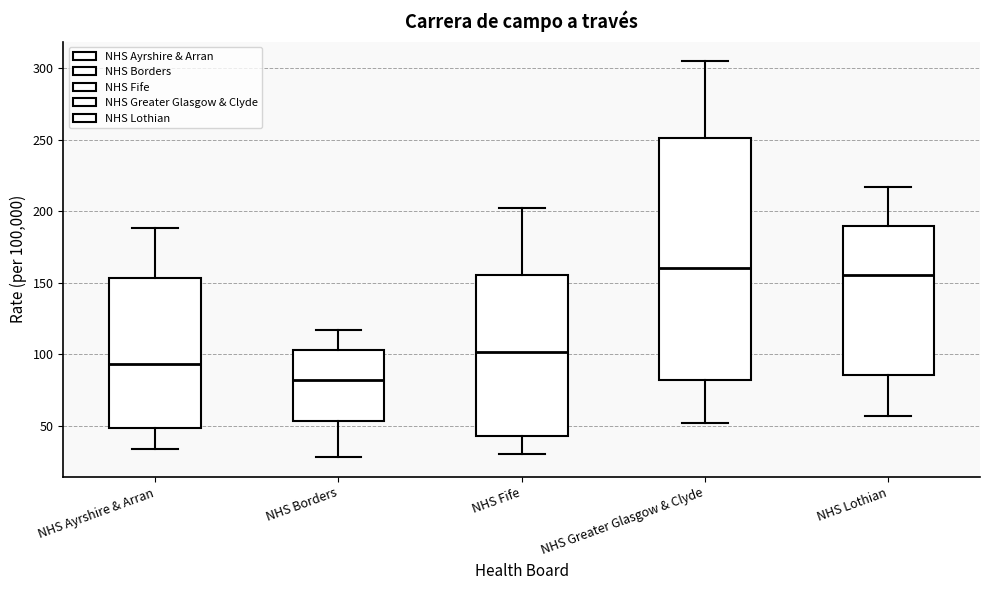

Reading left to right, read every box against the y-axis: the position of its median line, the range the box covers, and the ends of its whiskers. The values are not printed on the chart, so give them approximately, as read against the axis.

NHS Ayrshire & Arran: median 95, box 50 to 155, whiskers 35 to 190
NHS Borders: median 80, box 55 to 105, whiskers 30 to 115
NHS Fife: median 100, box 45 to 155, whiskers 30 to 200
NHS Greater Glasgow & Clyde: median 160, box 80 to 250, whiskers 50 to 305
NHS Lothian: median 155, box 85 to 190, whiskers 55 to 215